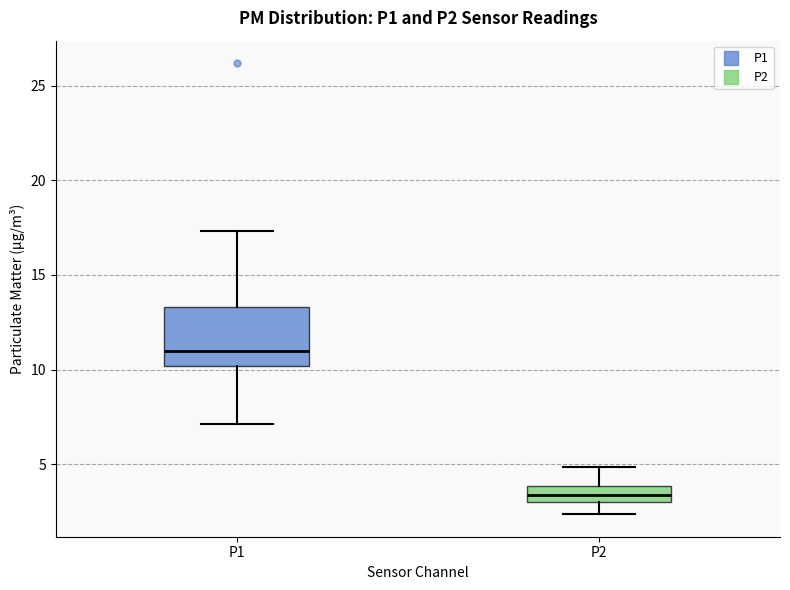

Where is the lower edge of the box for P1 on the y-axis? The values are not printed on the chart, so give them approximately, as read against the axis.

10.0